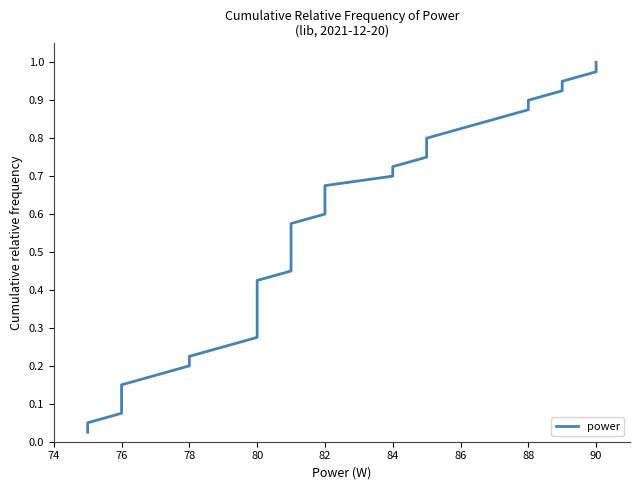

Does the chart display data point markers on the line(s)?

No